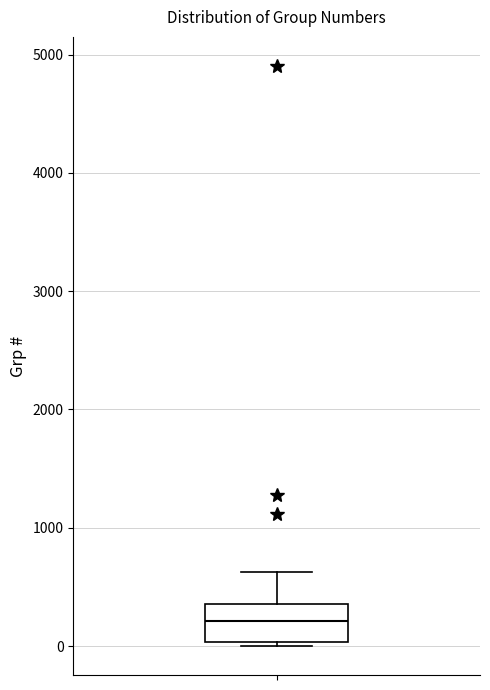

Where is the lower edge of the box on the y-axis? The values are not printed on the chart, so give them approximately, as read against the axis.

0